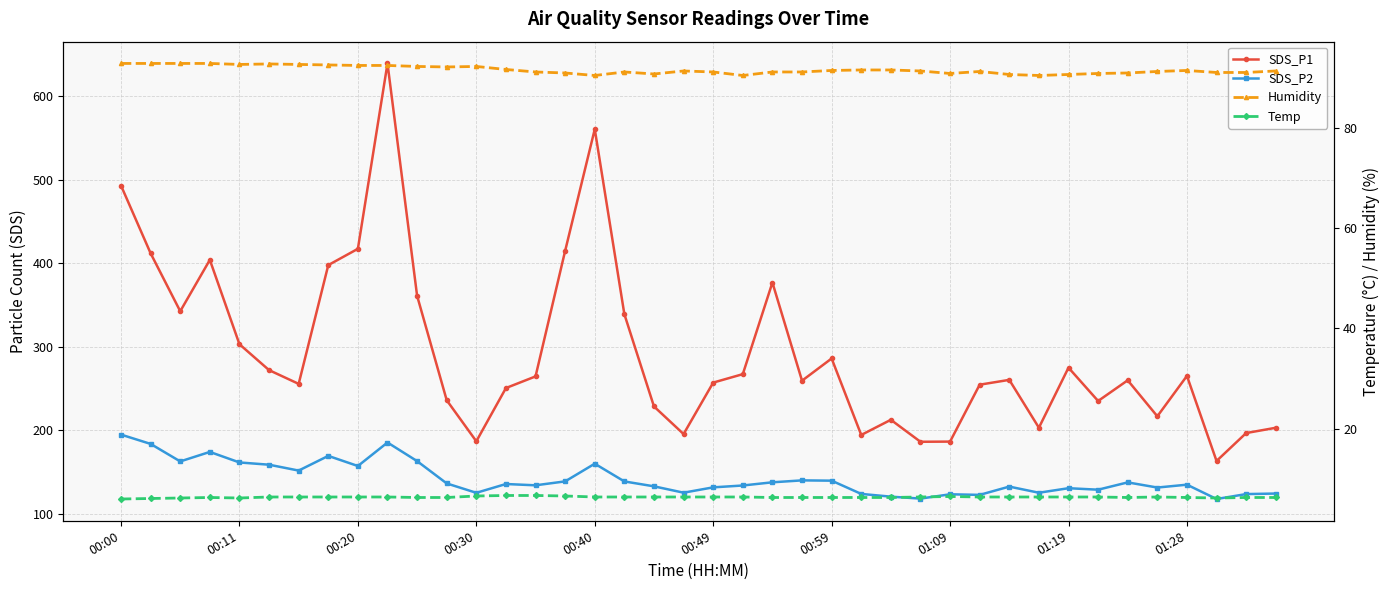

Which category has the lowest value across all series?

00:00